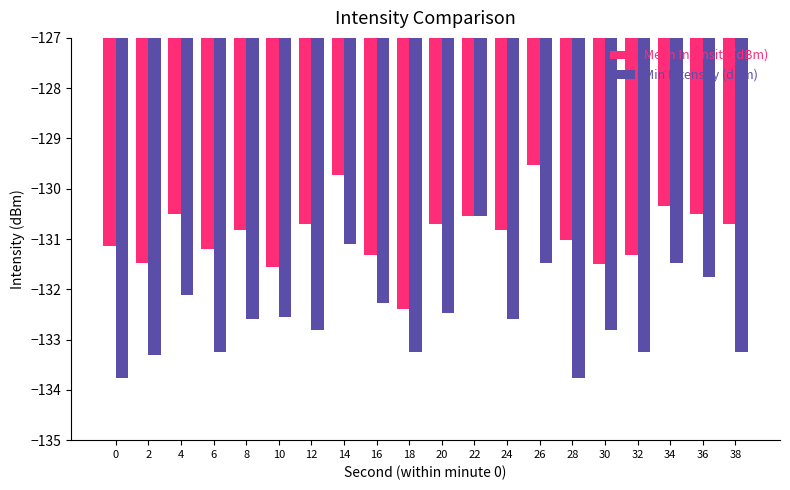

Rank the series at 34 from lowest to highest value.

Min Intensity (dBm), Mean Intensity (dBm)